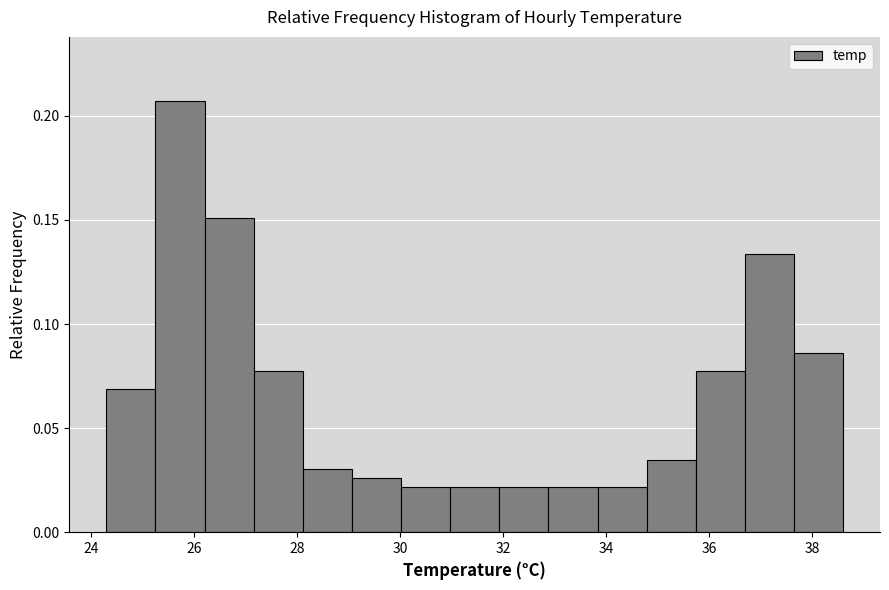

Reading left to right, list every bar in this chart as the range it spans on the x-axis followed by its height. Neither the bar edges nor the heights are printed on the chart, so give them approximately, as read against the axes.

24.4 to 25.2: 0.070
25.2 to 26.2: 0.205
26.2 to 27.2: 0.150
27.2 to 28.2: 0.080
28.2 to 29.0: 0.030
29.0 to 30.0: 0.025
30.0 to 31.0: 0.020
31.0 to 32.0: 0.020
32.0 to 32.8: 0.020
32.8 to 33.8: 0.020
33.8 to 34.8: 0.020
34.8 to 35.8: 0.035
35.8 to 36.6: 0.080
36.6 to 37.6: 0.135
37.6 to 38.6: 0.085